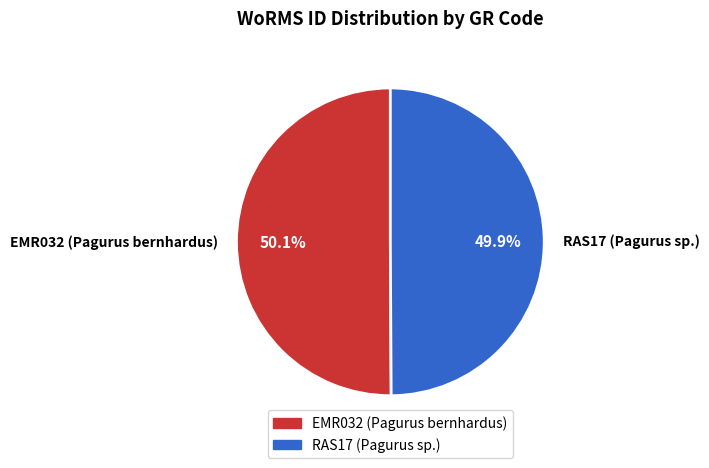

Combined, what portion of the pie is RAS17 (Pagurus sp.) and EMR032 (Pagurus bernhardus)?

100.0%